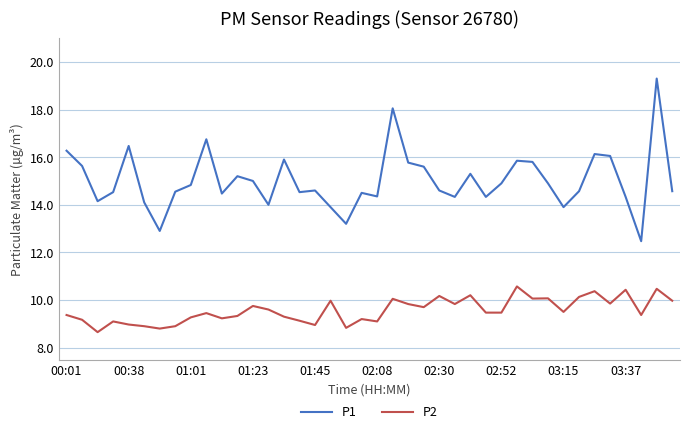

True or false: P2 and P1 cross at least once.

False